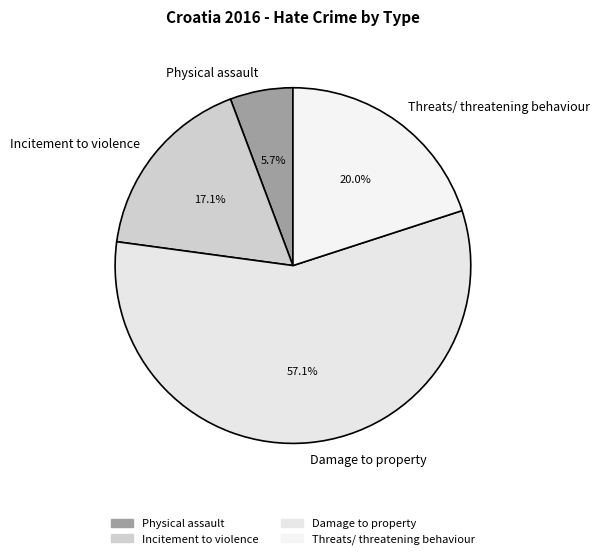

To the nearest percent, what portion does Threats/ threatening behaviour represent?

20%